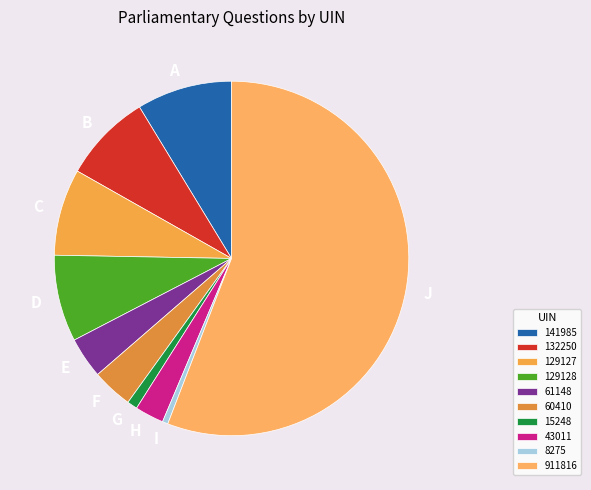

The 43011 slice represents 3% of the pie. True or false?

True